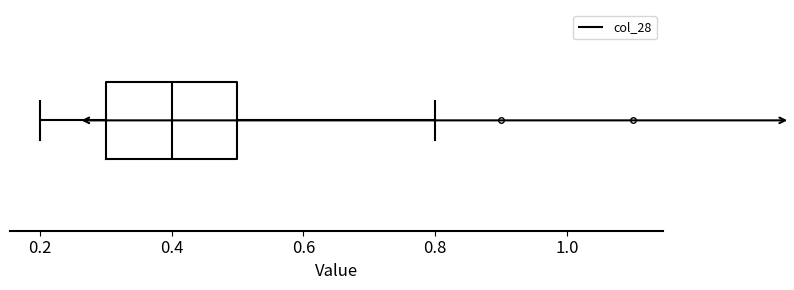

Where does the median line of the box sit on the x-axis? The values are not printed on the chart, so give them approximately, as read against the axis.

0.4